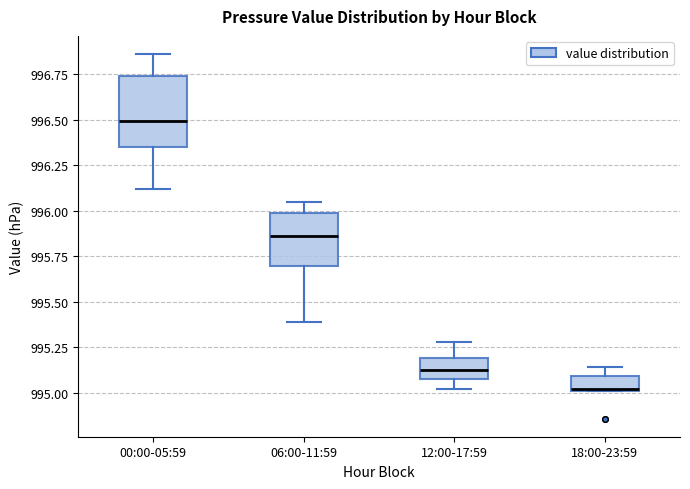

Reading left to right, transcribe this box plot: for each box, give where its median line is, the range the box spans, and where its two whiskers end, as read against the y-axis. The values are not printed on the chart, so give them approximately, as read against the axis.

00:00-05:59: median 996.50, box 996.35 to 996.75, whiskers 996.10 to 996.85
06:00-11:59: median 995.85, box 995.70 to 996.00, whiskers 995.40 to 996.05
12:00-17:59: median 995.15, box 995.10 to 995.20, whiskers 995.00 to 995.30
18:00-23:59: median 995.00, box 995.00 to 995.10, whiskers 995.00 to 995.15